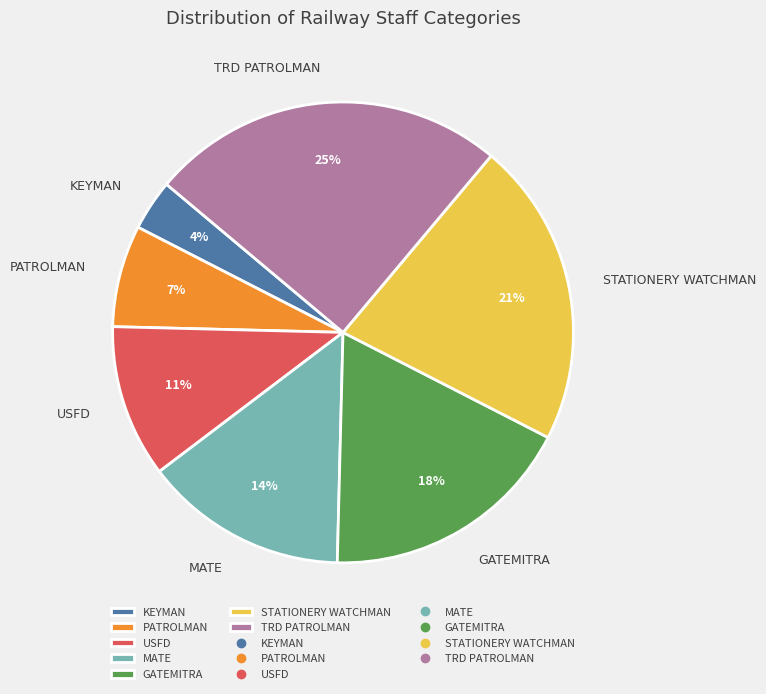

Is there any slice that represents more than half of the pie?

No